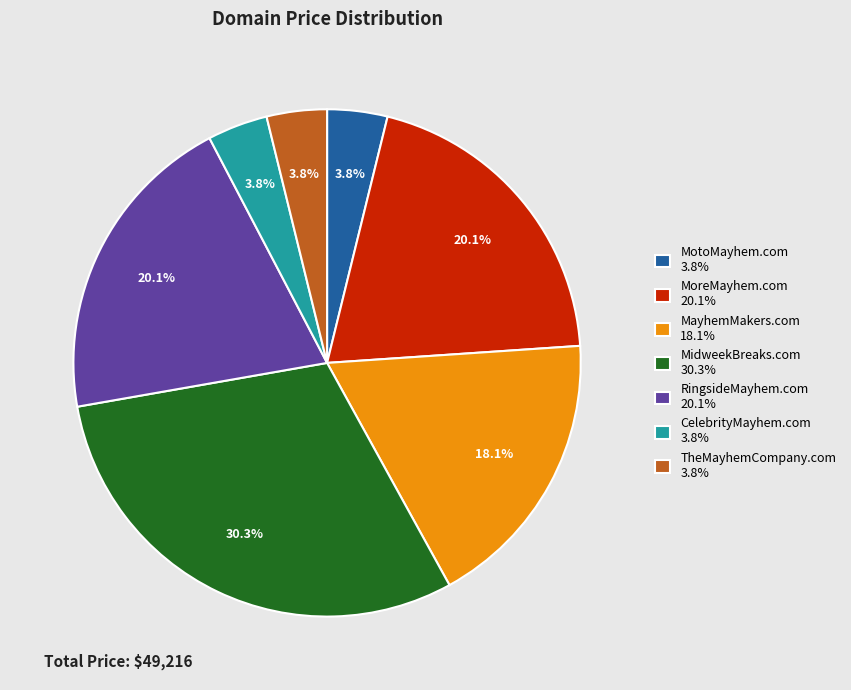

Which has a higher value, MoreMayhem.com or MayhemMakers.com?

MoreMayhem.com